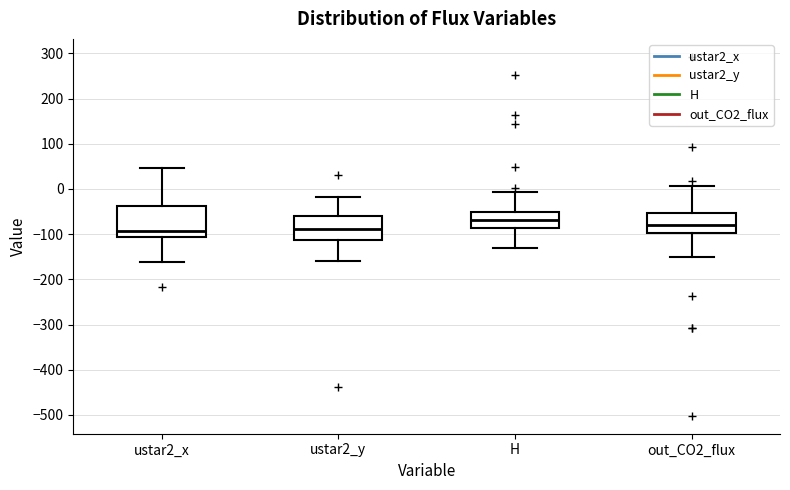

Reading left to right, transcribe this box plot: for each box, give where its median line is, the range the box spans, and where its two whiskers end, as read against the y-axis. The values are not printed on the chart, so give them approximately, as read against the axis.

ustar2_x: median -90, box -110 to -40, whiskers -160 to 50
ustar2_y: median -90, box -110 to -60, whiskers -160 to -20
H: median -70, box -90 to -50, whiskers -130 to -10
out_CO2_flux: median -80, box -100 to -50, whiskers -150 to 10